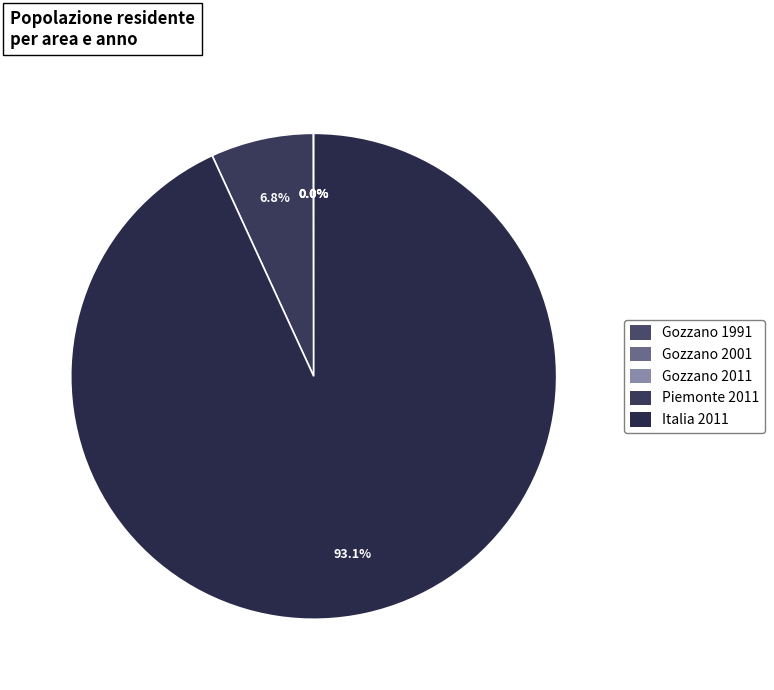

What is the largest slice in the pie chart?

Italia 2011